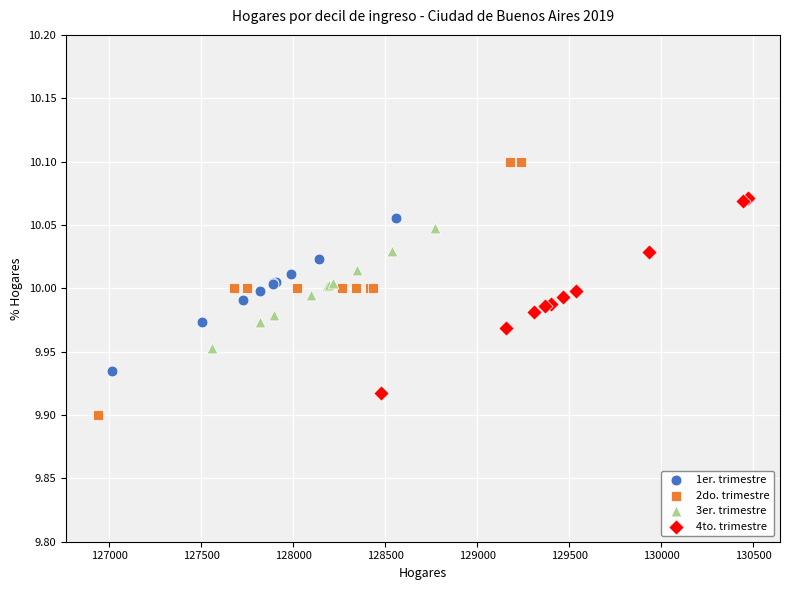

Which series reaches the minimum Y coordinate?

2do. trimestre